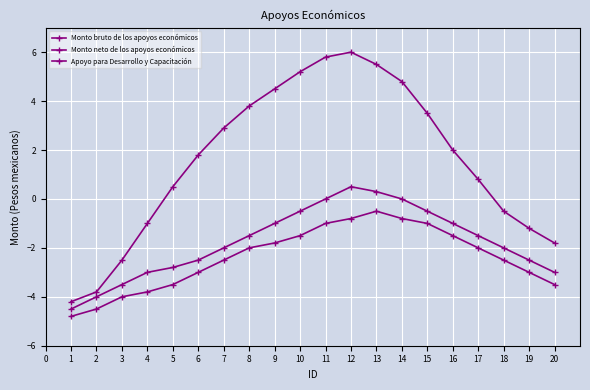

Where is Apoyo para Desarrollo y Capacitación nearest to the value -2?

8